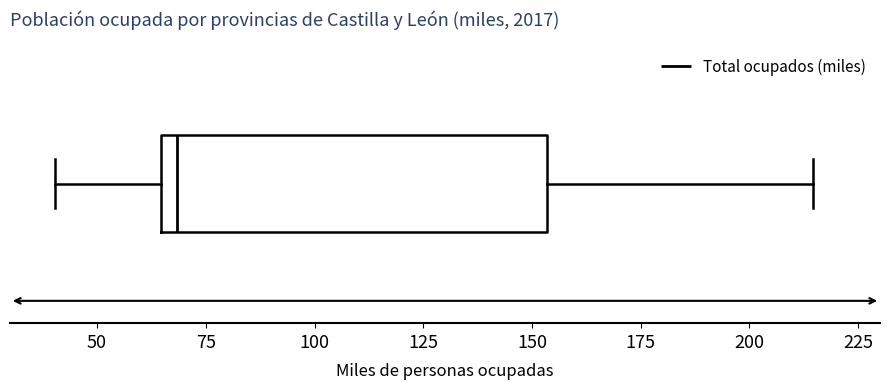

Where is the right edge of the box on the x-axis? The values are not printed on the chart, so give them approximately, as read against the axis.

155